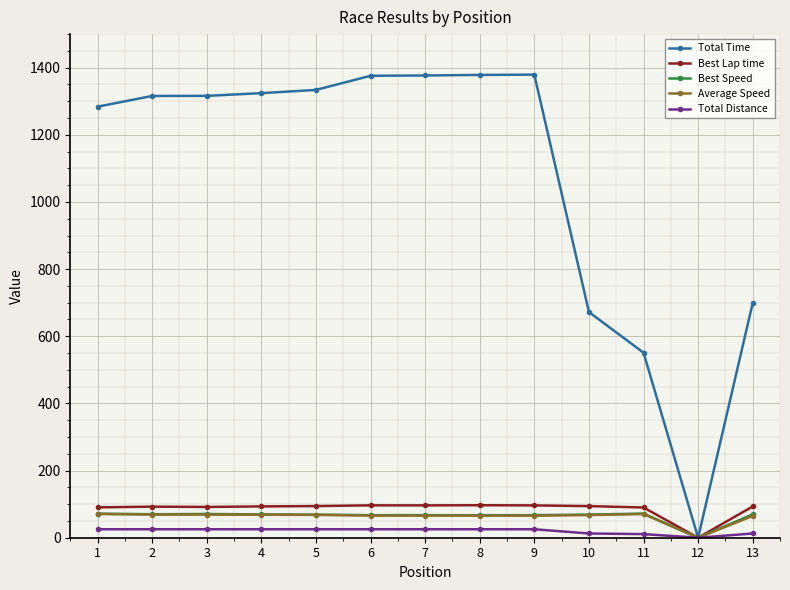

At which label does Average Speed first exceed 67?

1